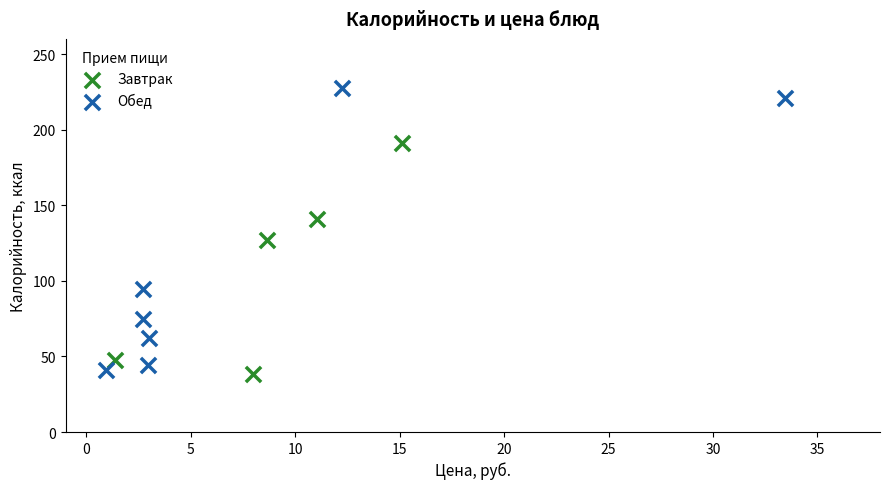

Which series has the widest spread of Y values?

Обед